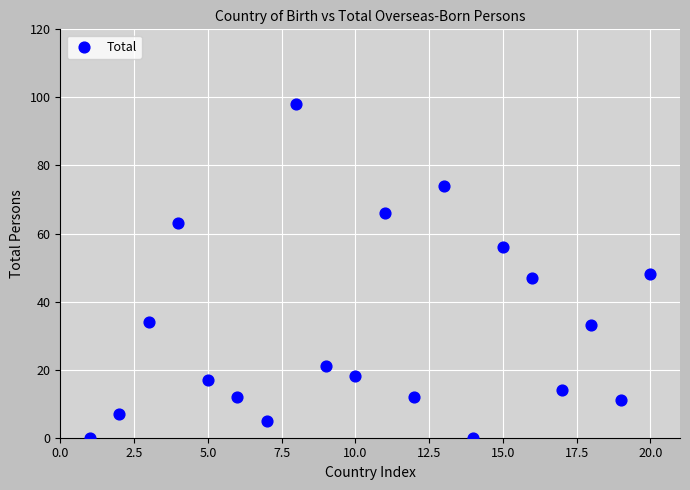

What is the range of Y values (max minus min)?

98